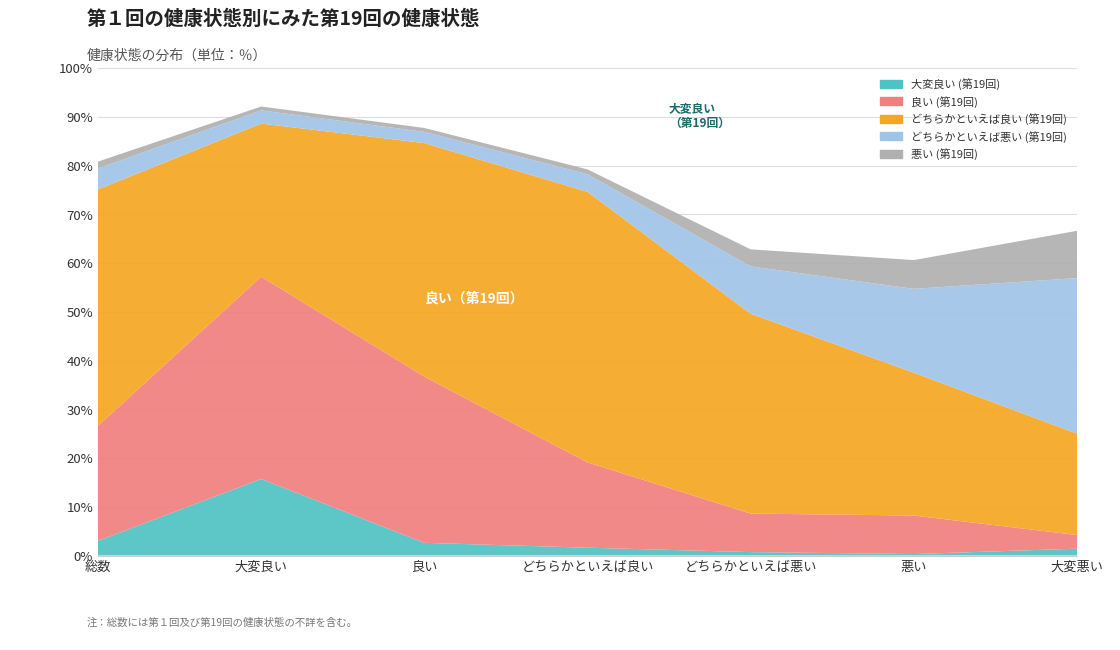

Reading left to right, extract all data points from this chart.

大変良い (第19回): 3.0	15.7	2.6	1.6	0.7	0.3	1.4
良い (第19回): 23.6	41.5	34.1	17.5	7.9	7.9	2.8
どちらかといえば良い (第19回): 48.5	31.4	47.9	55.5	41.0	29.3	20.8
どちらかといえば悪い (第19回): 4.3	2.7	2.3	3.6	9.7	17.2	31.9
悪い (第19回): 1.4	0.8	0.8	1.0	3.5	5.9	9.7